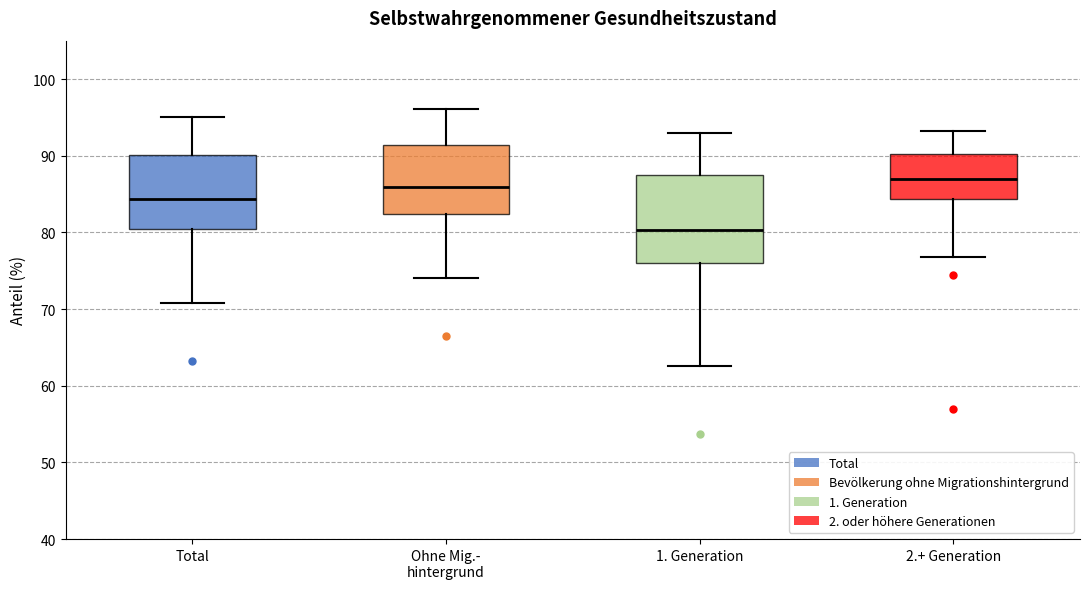

Reading left to right, read every box against the y-axis: the position of its median line, the range the box covers, and the ends of its whiskers. The values are not printed on the chart, so give them approximately, as read against the axis.

Total: median 84, box 80 to 90, whiskers 71 to 95
Ohne Mig.- hintergrund: median 86, box 82 to 91, whiskers 74 to 96
1. Generation: median 80, box 76 to 87, whiskers 63 to 93
2.+ Generation: median 87, box 84 to 90, whiskers 77 to 93